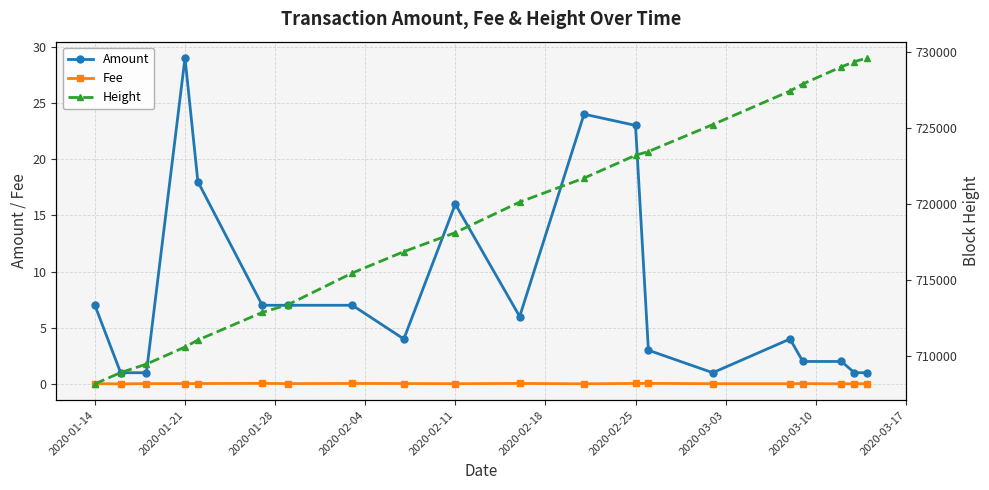

True or false: Fee and Amount intersect in this chart.

False